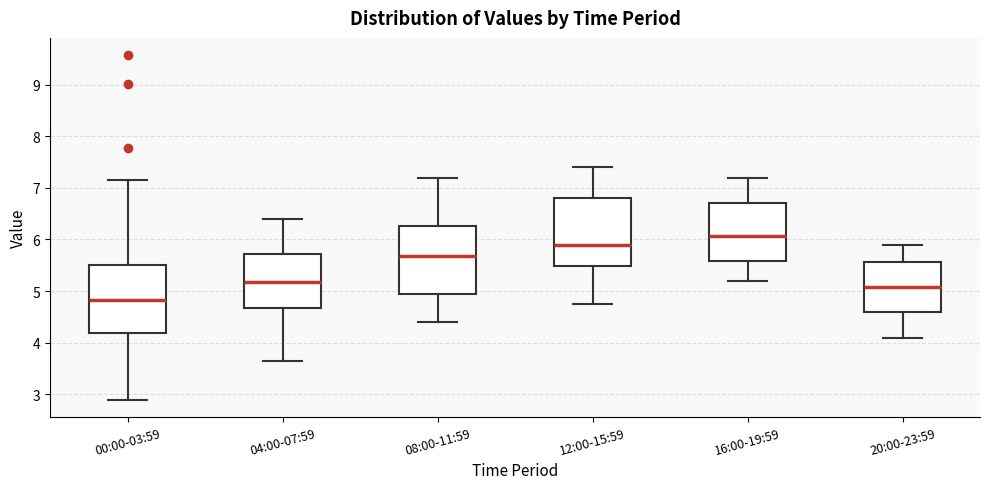

Which box has the highest median line?

16:00-19:59